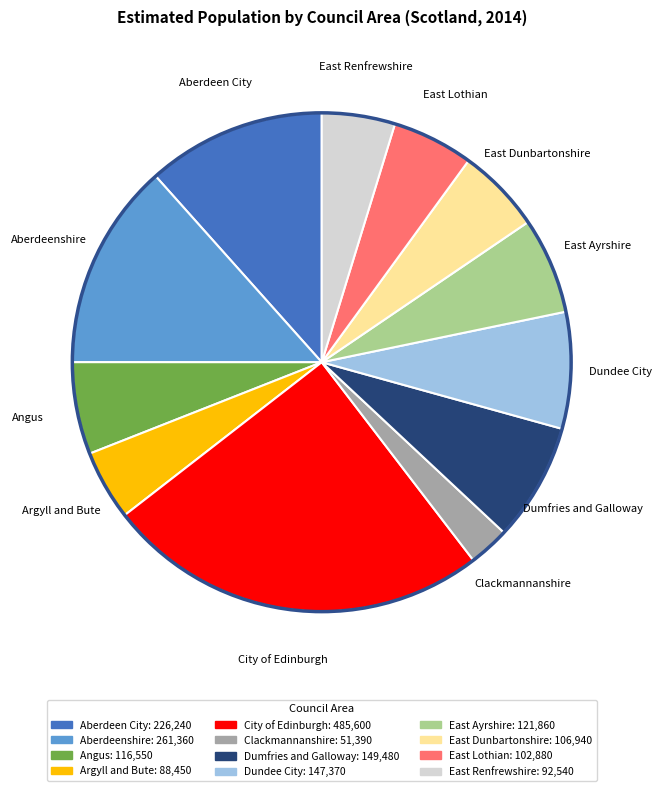

True or false: City of Edinburgh accounts for 36% of the total.

False